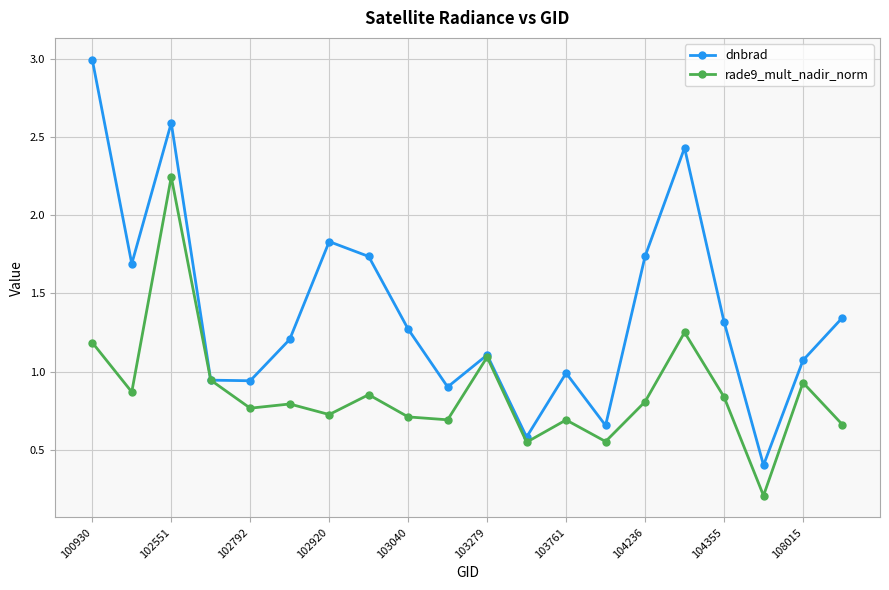

In dnbrad, how many points are higher than both neighbors (excluding endpoints)?

5